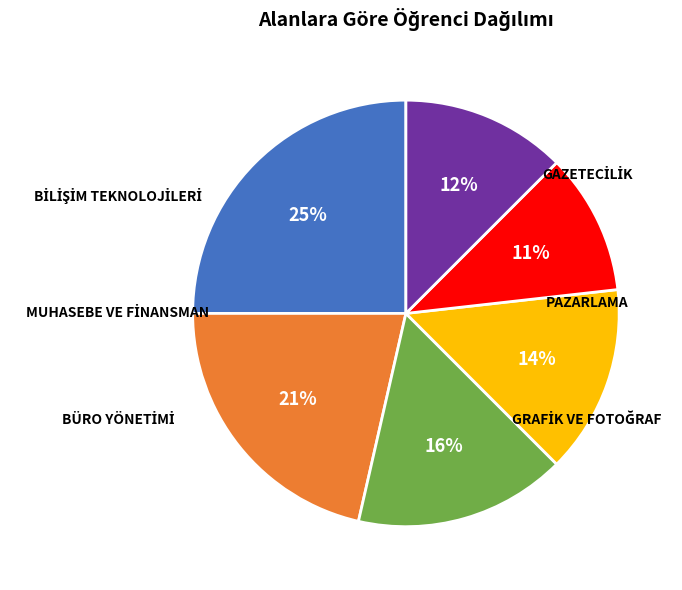

How many segments does this pie chart have?

6